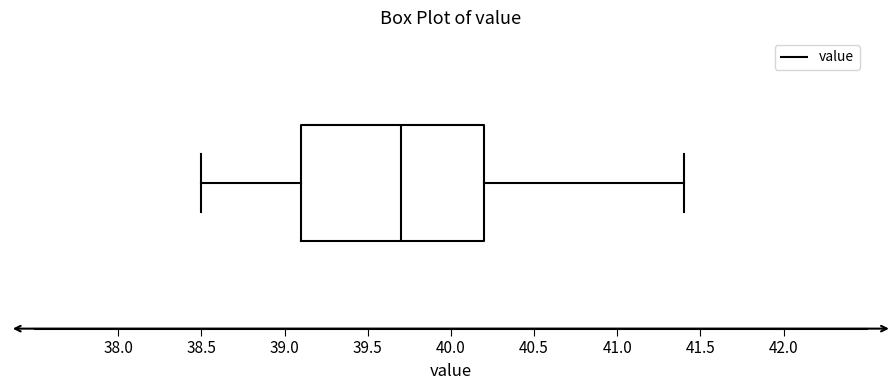

Transcribe this box plot: give where the median line is, the range the box spans, and where the two whiskers end, as read against the x-axis. The values are not printed on the chart, so give them approximately, as read against the axis.

median 39.7, box 39.1 to 40.2, whiskers 38.5 to 41.4